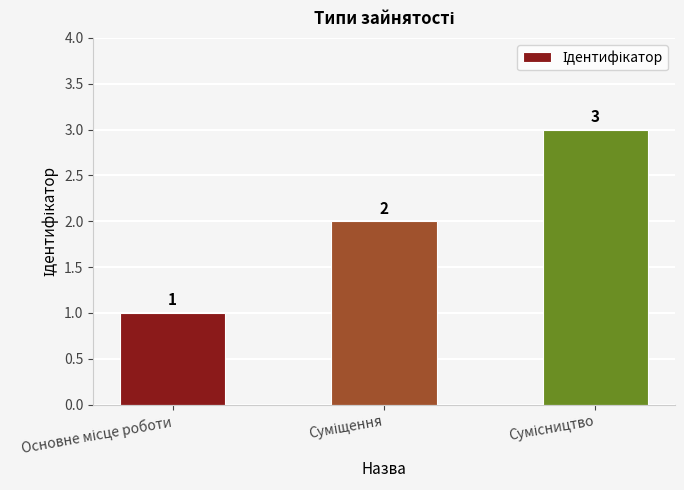

What is the greatest value displayed?

3